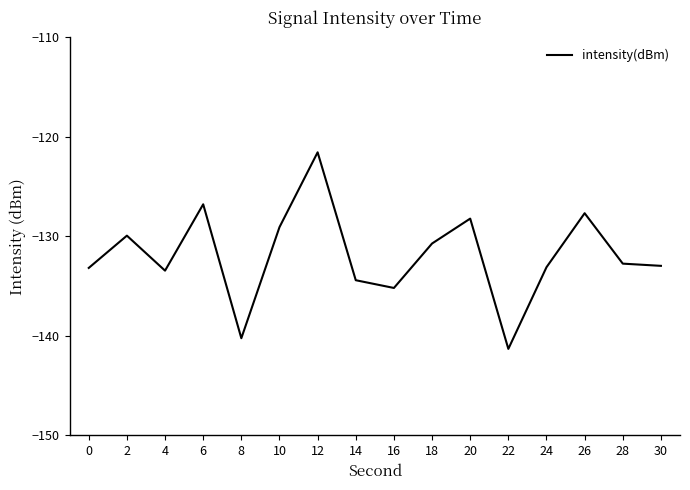

What is the difference between the second highest and second lowest values?

13.5